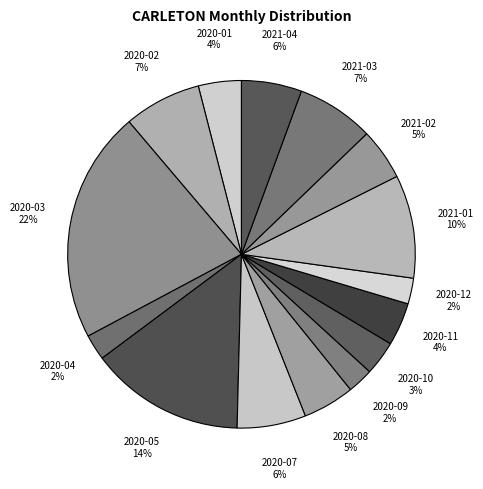

How many slices are in this pie chart?

15